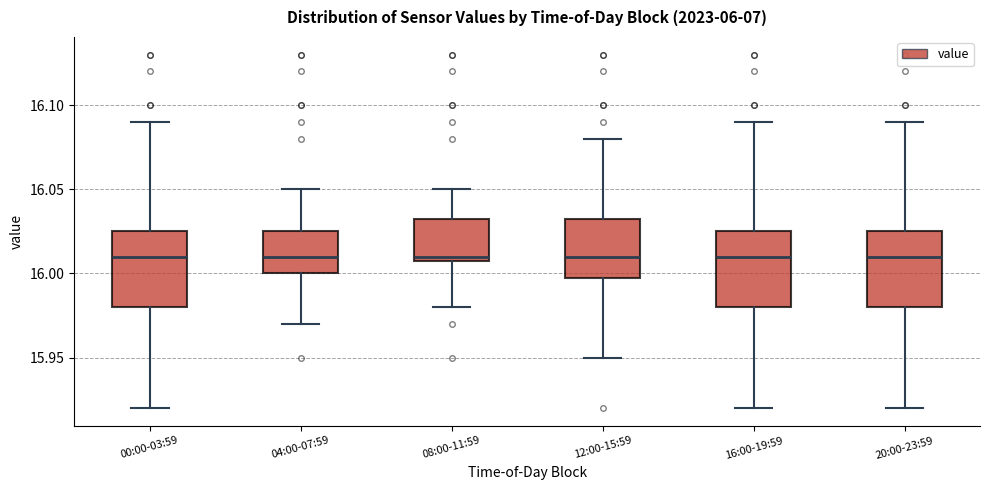

Reading left to right, read every box against the y-axis: the position of its median line, the range the box covers, and the ends of its whiskers. The values are not printed on the chart, so give them approximately, as read against the axis.

00:00-03:59: median 16.010, box 15.980 to 16.025, whiskers 15.920 to 16.090
04:00-07:59: median 16.010, box 16.000 to 16.025, whiskers 15.970 to 16.050
08:00-11:59: median 16.010 (just above the box's lower edge), box 16.010 to 16.035, whiskers 15.980 to 16.050
12:00-15:59: median 16.010, box 16.000 to 16.035, whiskers 15.950 to 16.080
16:00-19:59: median 16.010, box 15.980 to 16.025, whiskers 15.920 to 16.090
20:00-23:59: median 16.010, box 15.980 to 16.025, whiskers 15.920 to 16.090